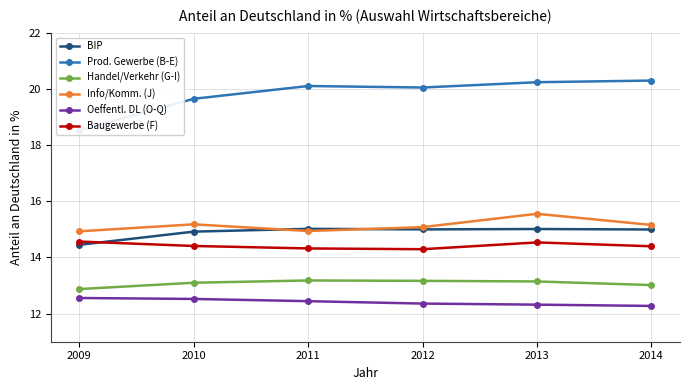

What is the sum of the Prod. Gewerbe (B-E) values at 2013 and 2010?

39.9